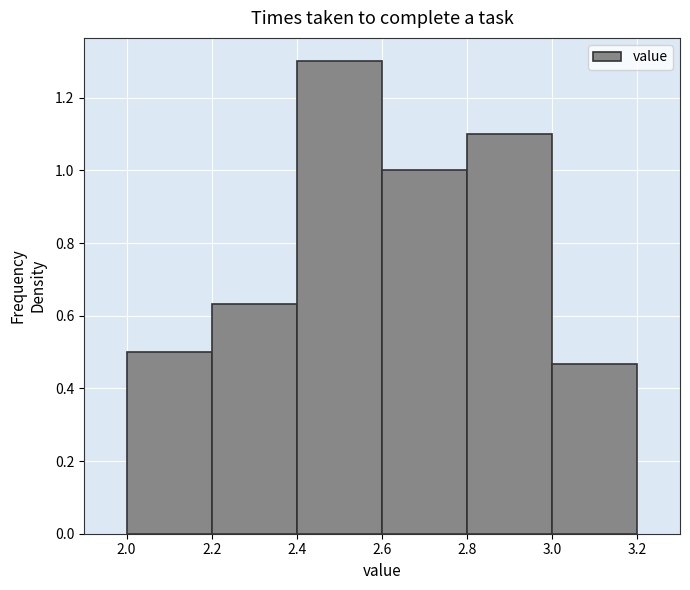

Reading left to right, list every bar in this chart as the range it spans on the x-axis followed by its height. The values are not printed on the chart, so give them approximately, as read against the axis.

2.0 to 2.2: 0.50
2.2 to 2.4: 0.64
2.4 to 2.6: 1.30
2.6 to 2.8: 1.00
2.8 to 3.0: 1.10
3.0 to 3.2: 0.46